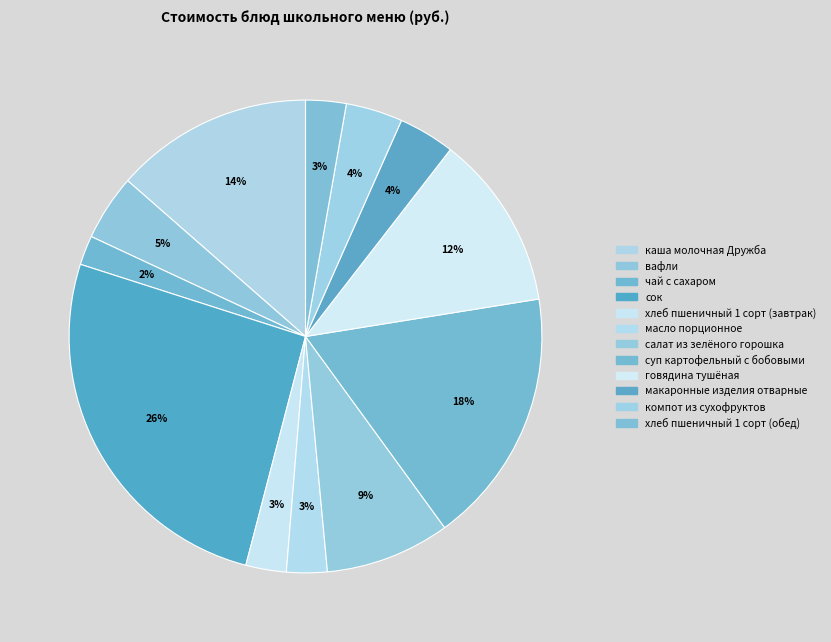

To the nearest percent, what portion does макаронные изделия отварные represent?

4%